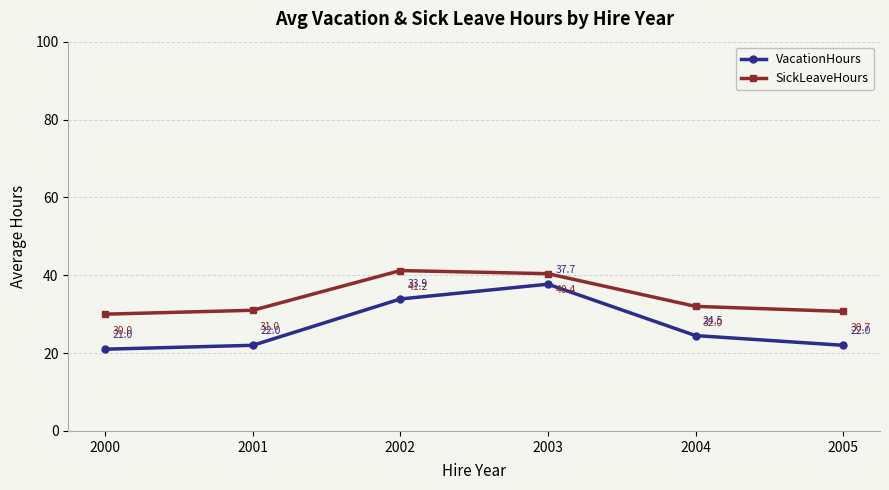

What is the spread (max minus min) of values at 2004?

7.5